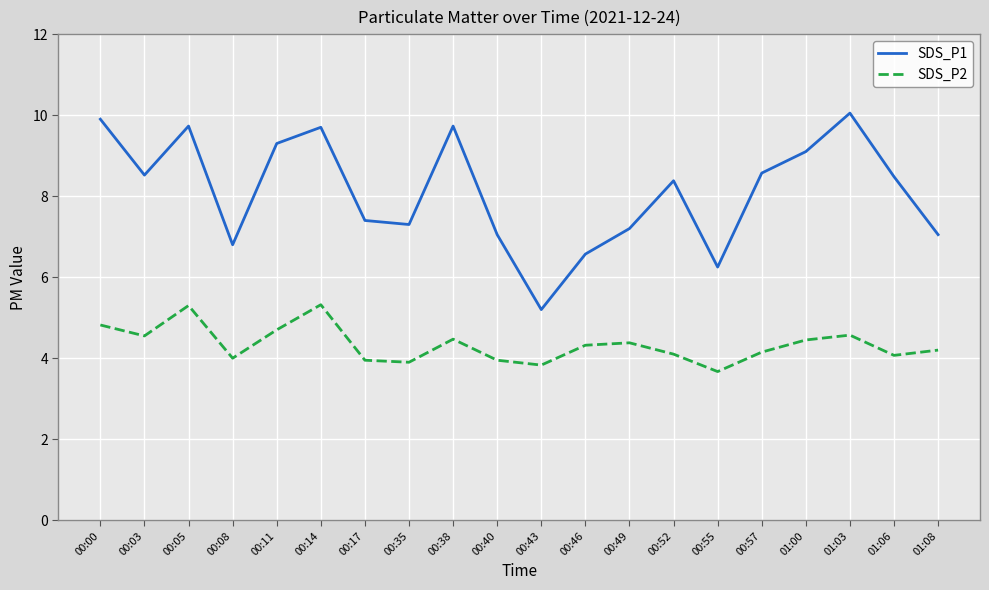

How many values in the SDS_P1 series are below 8?

9